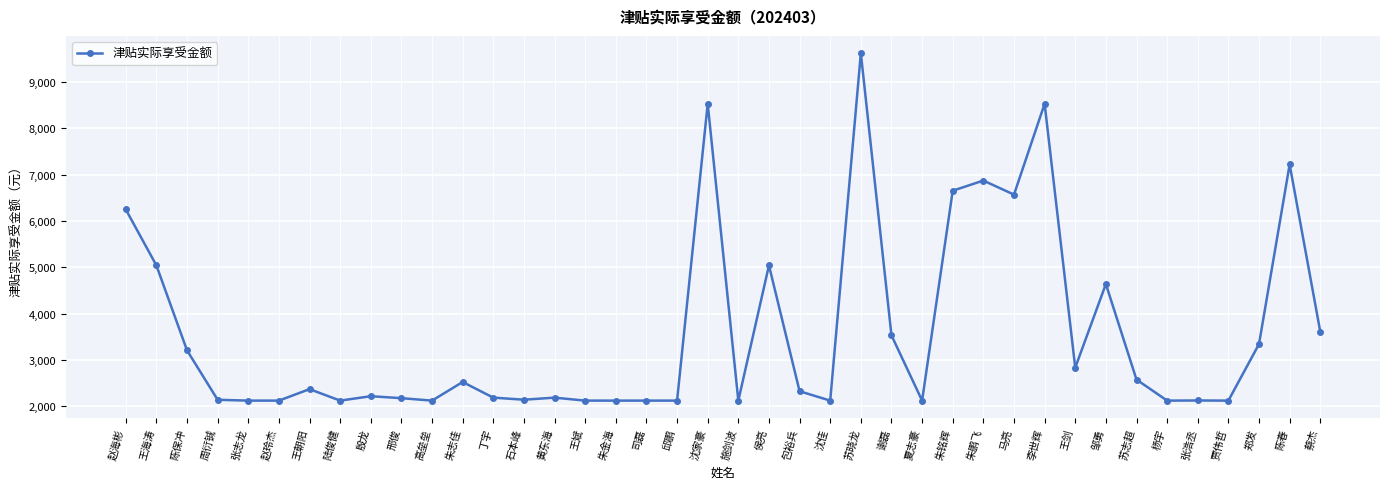

At which label is the value closest to 5872?

赵海彬